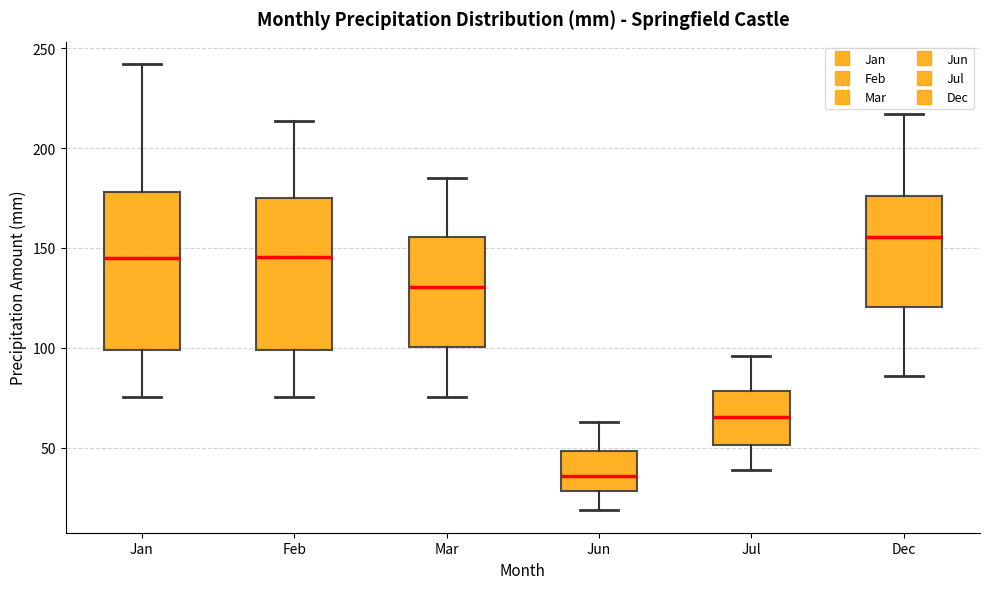

Reading left to right, read every box against the y-axis: the position of its median line, the range the box covers, and the ends of its whiskers. The values are not printed on the chart, so give them approximately, as read against the axis.

Jan: median 145, box 100 to 180, whiskers 75 to 240
Feb: median 145, box 100 to 175, whiskers 75 to 215
Mar: median 130, box 100 to 155, whiskers 75 to 185
Jun: median 35, box 30 to 50, whiskers 20 to 65
Jul: median 65, box 50 to 80, whiskers 40 to 95
Dec: median 155, box 120 to 175, whiskers 85 to 215